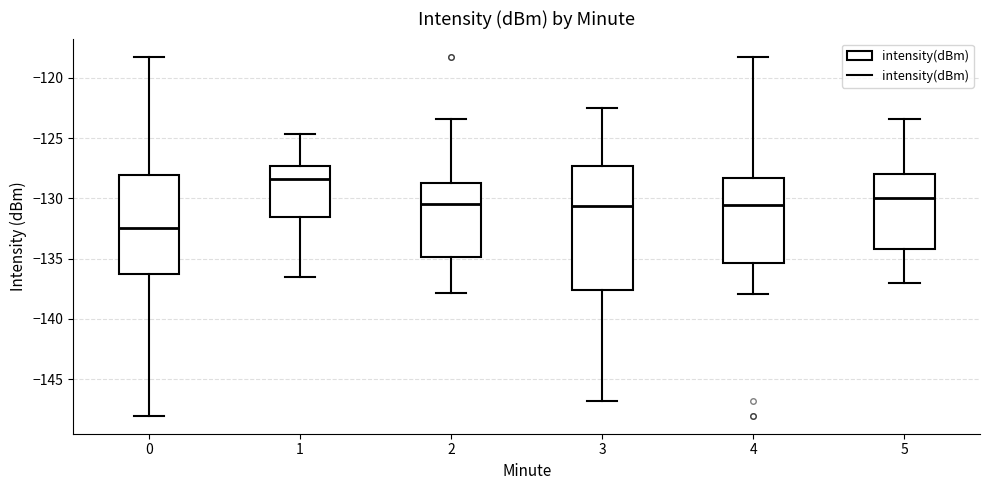

Comparing the boxes themselves (not the whiskers), which one is the tallest?

3